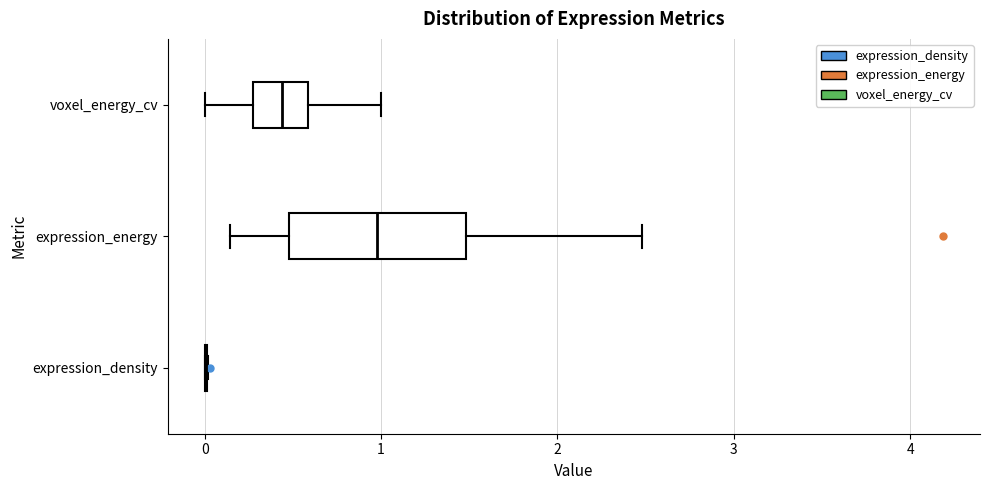

Reading bottom to top, transcribe this box plot: for each box, give where its median line is, the range the box spans, and where its two whiskers end, as read against the x-axis. The values are not printed on the chart, so give them approximately, as read against the axis.

expression_density: box collapsed to a line at 0.0, whiskers 0.0 to 0.0
expression_energy: median 1.0, box 0.5 to 1.5, whiskers 0.1 to 2.5
voxel_energy_cv: median 0.4, box 0.3 to 0.6, whiskers 0.0 to 1.0